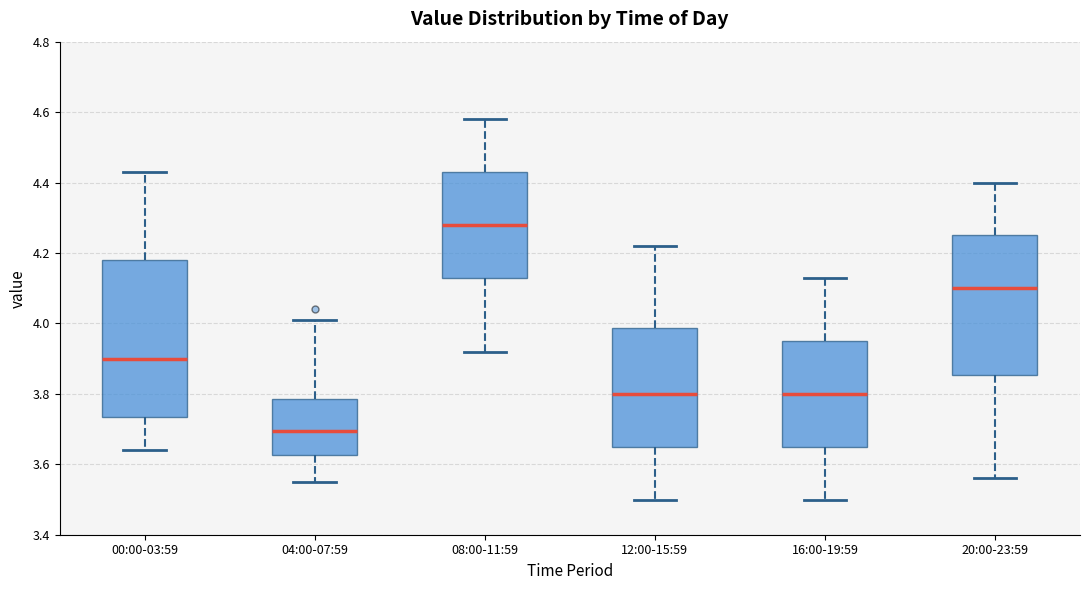

Reading left to right, transcribe this box plot: for each box, give where its median line is, the range the box spans, and where its two whiskers end, as read against the y-axis. The values are not printed on the chart, so give them approximately, as read against the axis.

00:00-03:59: median 3.90, box 3.74 to 4.18, whiskers 3.64 to 4.44
04:00-07:59: median 3.70, box 3.62 to 3.78, whiskers 3.56 to 4.02
08:00-11:59: median 4.28, box 4.14 to 4.44, whiskers 3.92 to 4.58
12:00-15:59: median 3.80, box 3.66 to 3.98, whiskers 3.50 to 4.22
16:00-19:59: median 3.80, box 3.66 to 3.96, whiskers 3.50 to 4.14
20:00-23:59: median 4.10, box 3.86 to 4.26, whiskers 3.56 to 4.40